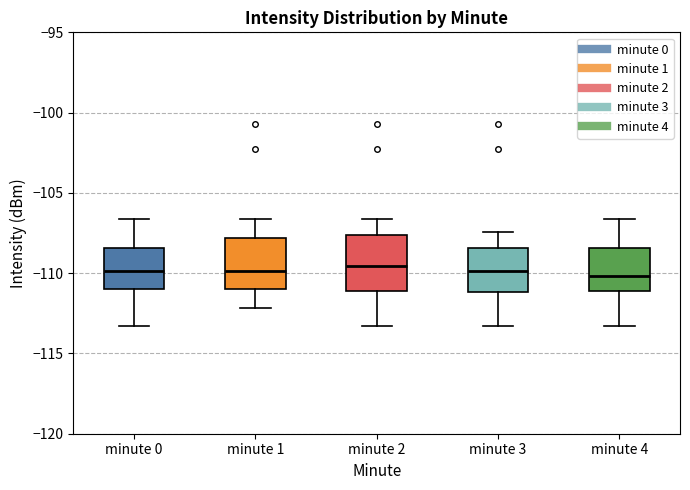

Reading left to right, read every box against the y-axis: the position of its median line, the range the box covers, and the ends of its whiskers. The values are not printed on the chart, so give them approximately, as read against the axis.

minute 0: median -110.0, box -111.0 to -108.5, whiskers -113.5 to -106.5
minute 1: median -110.0, box -111.0 to -108.0, whiskers -112.0 to -106.5
minute 2: median -109.5, box -111.0 to -107.5, whiskers -113.5 to -106.5
minute 3: median -110.0, box -111.0 to -108.5, whiskers -113.5 to -107.5
minute 4: median -110.0, box -111.0 to -108.5, whiskers -113.5 to -106.5